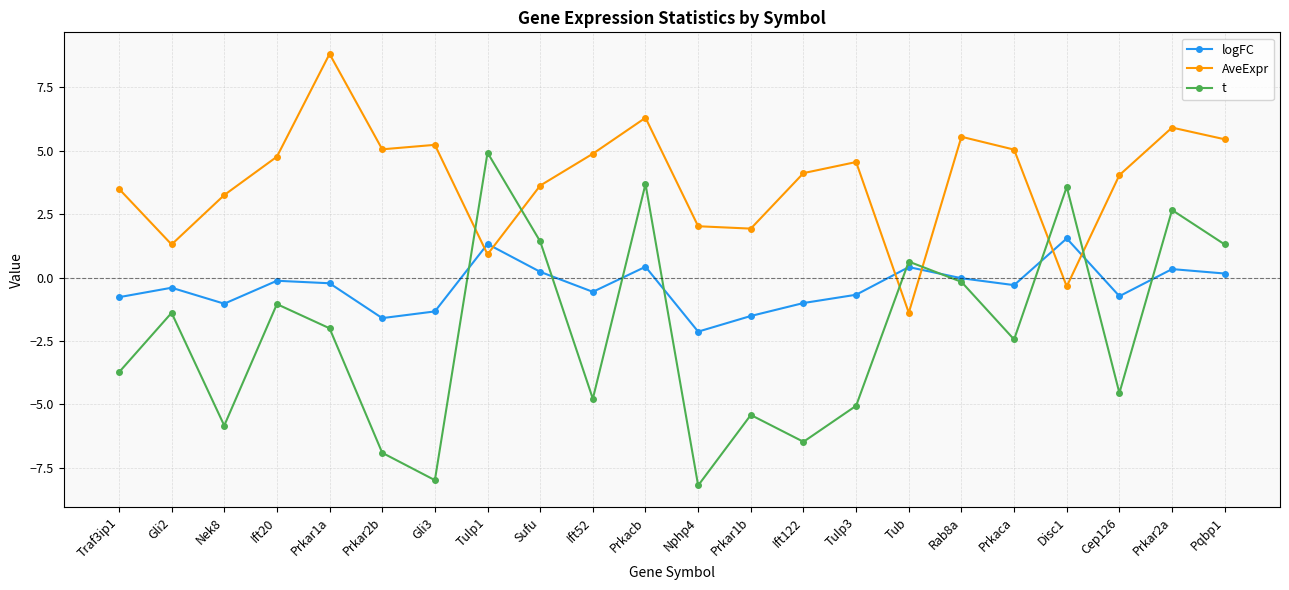

Rank the series at Tub from lowest to highest value.

AveExpr, logFC, t